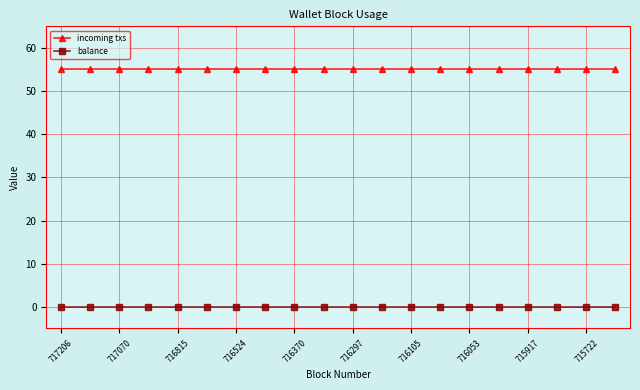

Which series has the largest total across all categories?

incoming txs